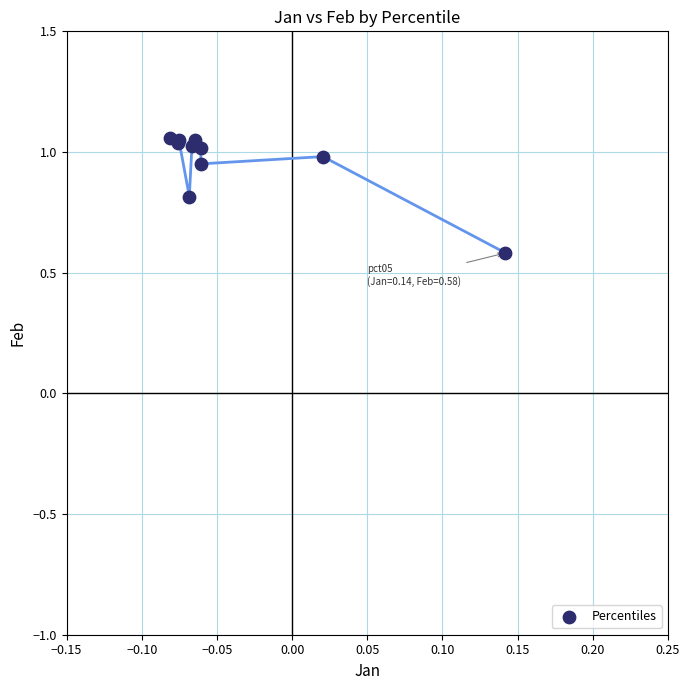

What Y value in the scatter plot is closest to 0?

0.6